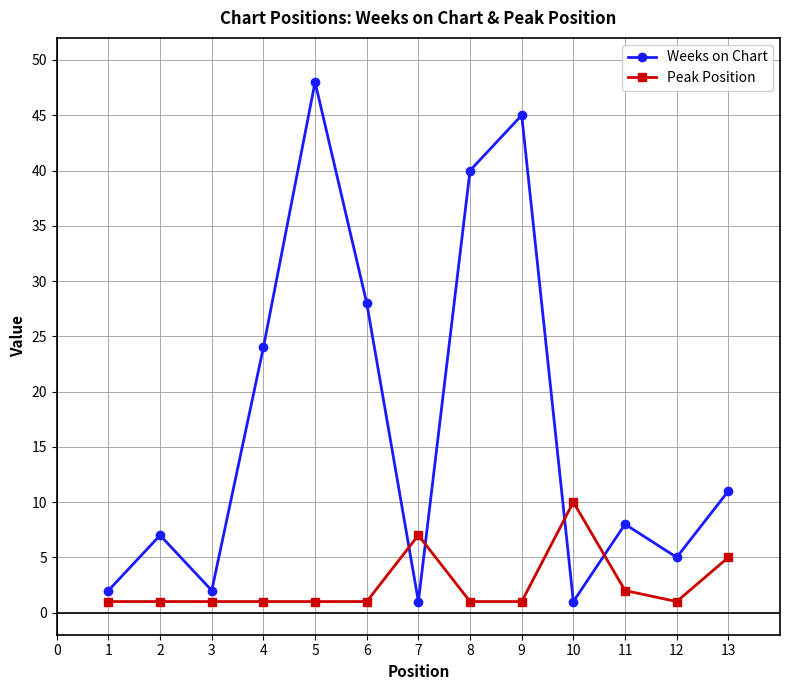

Reading left to right, list all the values displayed in this chart.

Weeks on Chart: 2	7	2	24	48	28	1	40	45	1	8	5	11
Peak Position: 1	1	1	1	1	1	7	1	1	10	2	1	5